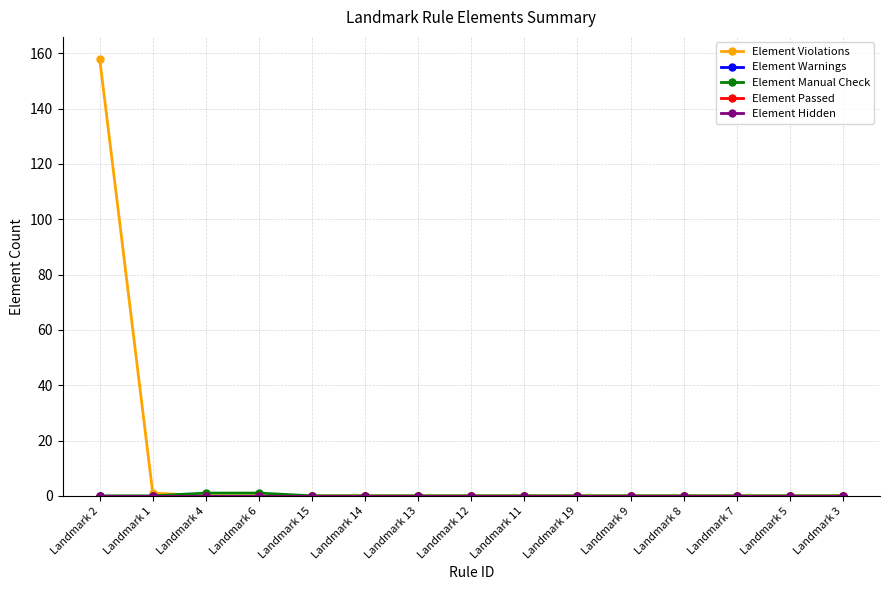

At Landmark 2, list the series in order from largest to smallest.

Element Violations, Element Warnings, Element Manual Check, Element Passed, Element Hidden